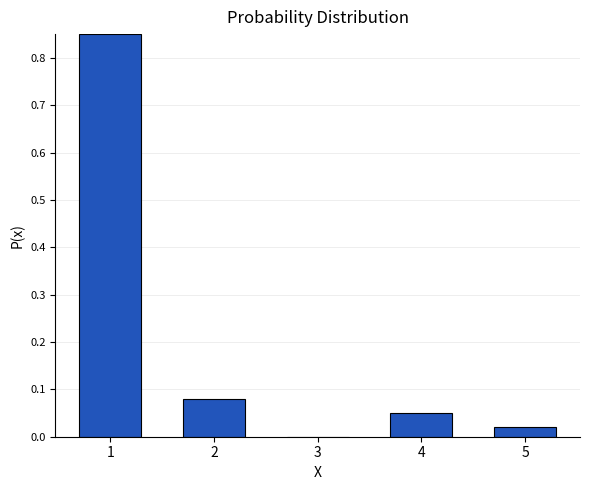

What is the sum of all values?

1.0